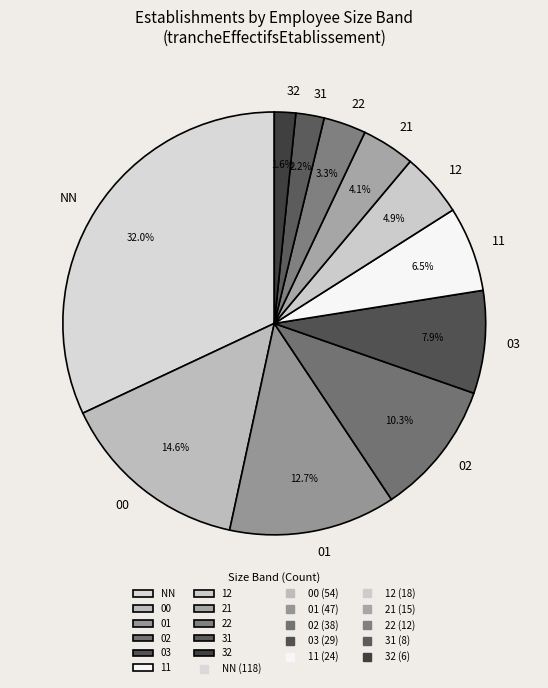

To the nearest percent, what is the combined percentage of 21 and 12?

9%